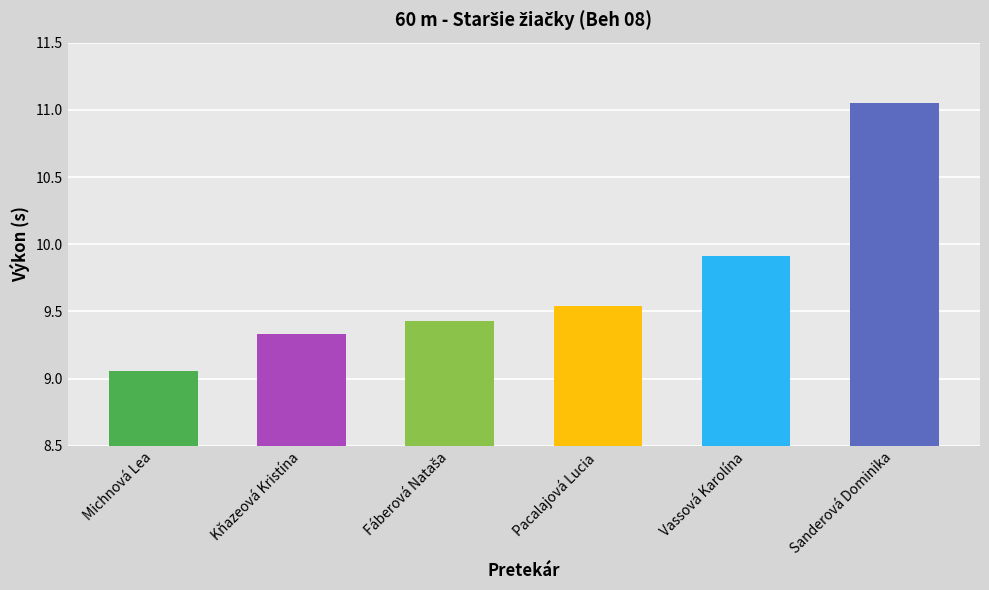

Approximately how many times larger is the value at Sanderová Dominika compared to Pacalajová Lucia?

1.2